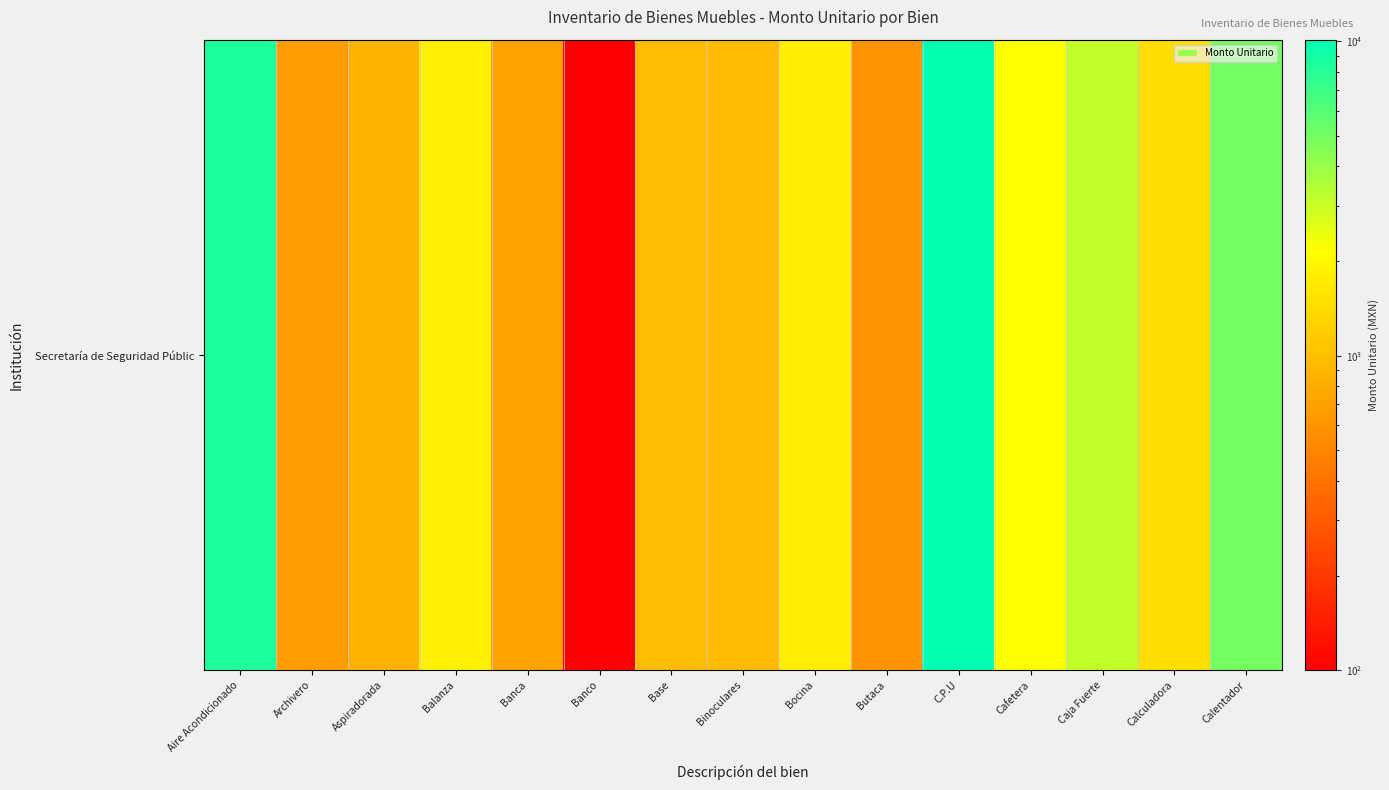

How many distinct data groups are displayed?

1